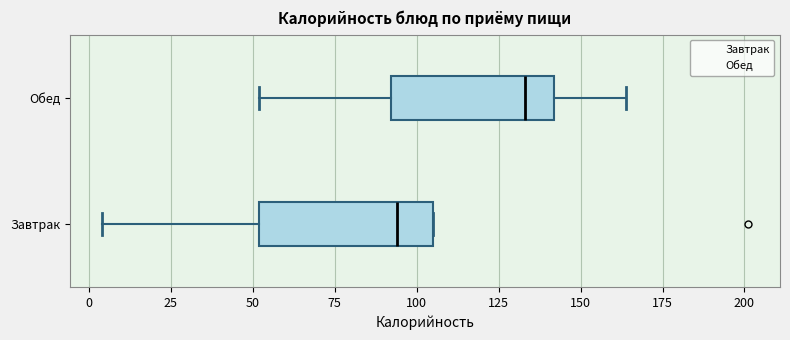

Where is the right edge of the box for Обед on the x-axis? The values are not printed on the chart, so give them approximately, as read against the axis.

140